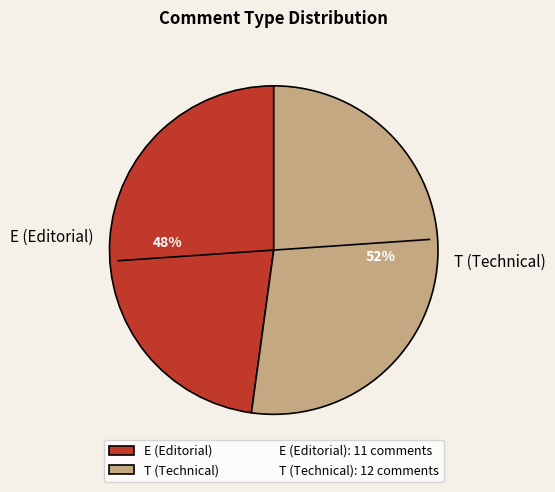

To the nearest percent, what portion does E (Editorial) represent?

48%